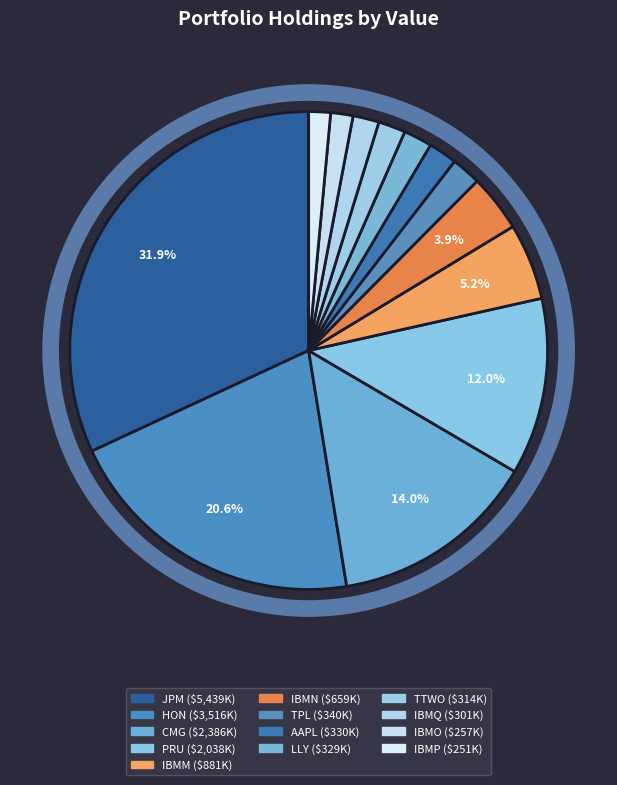

How many slices are in this pie chart?

13